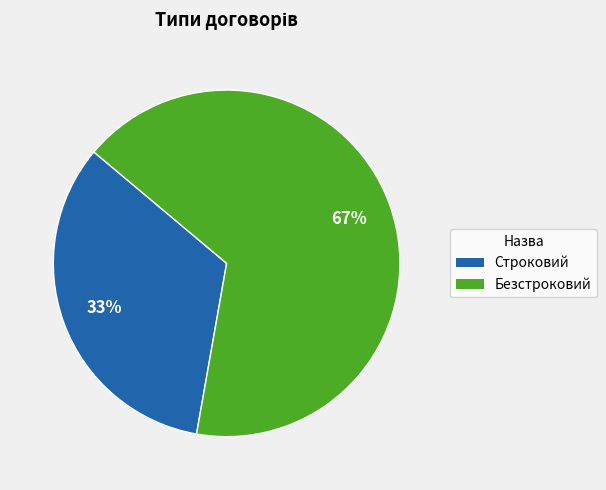

To the nearest percent, what is the average slice percentage?

50%